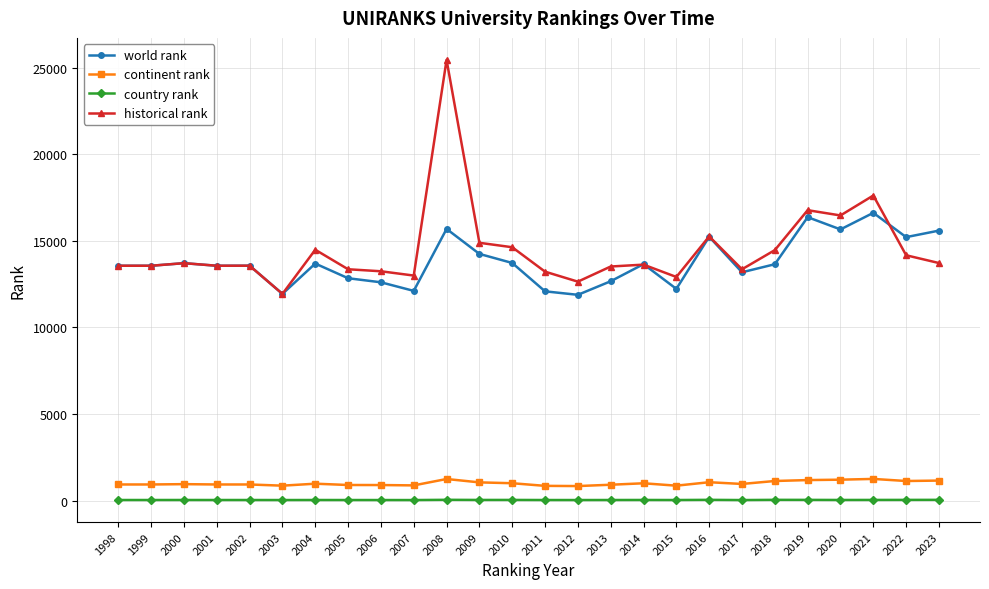

Rank the series by their maximum value, from highest to lowest.

historical rank, world rank, continent rank, country rank